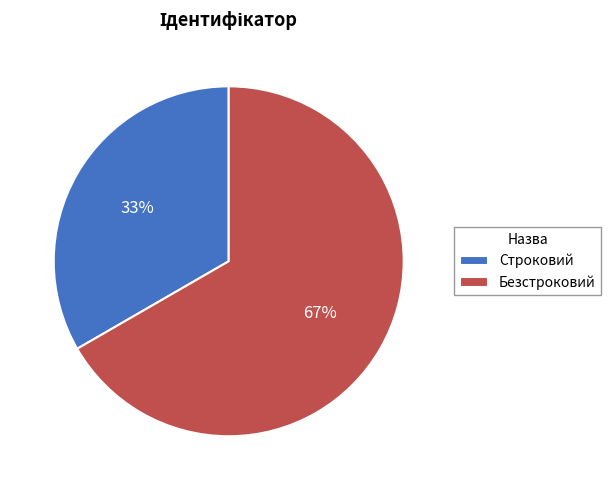

To the nearest percent, what portion does Безстроковий represent?

67%